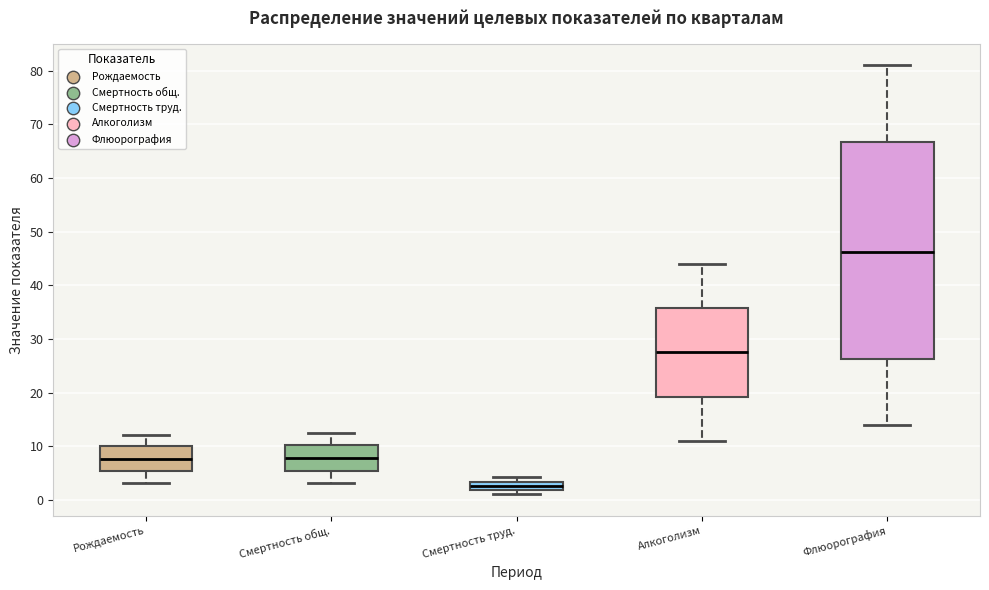

Which box's median line is the lowest?

Смертность труд.